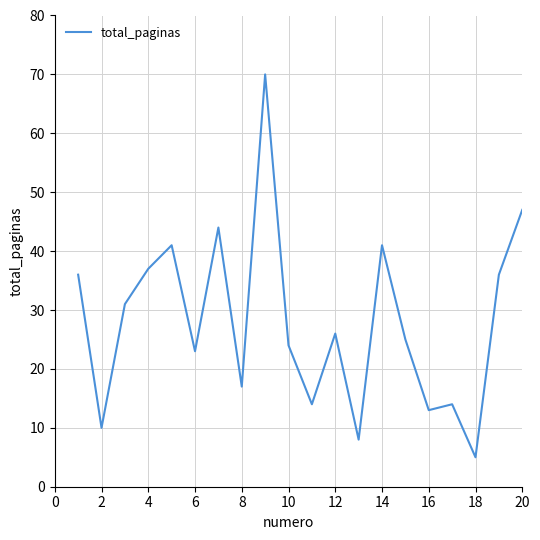

How many lines are shown in the chart?

1